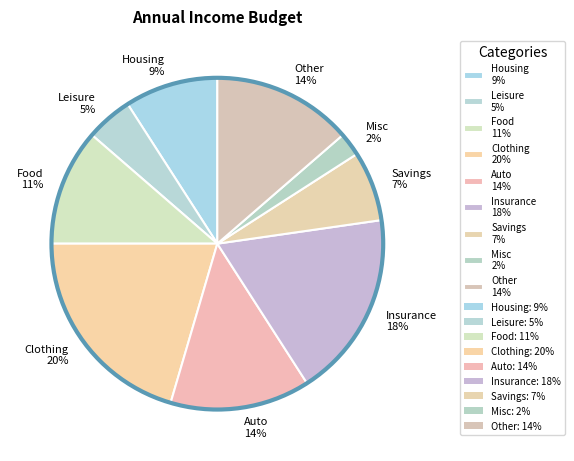

Approximately how many times larger is the value at Food 11% compared to Insurance 18%?

0.6